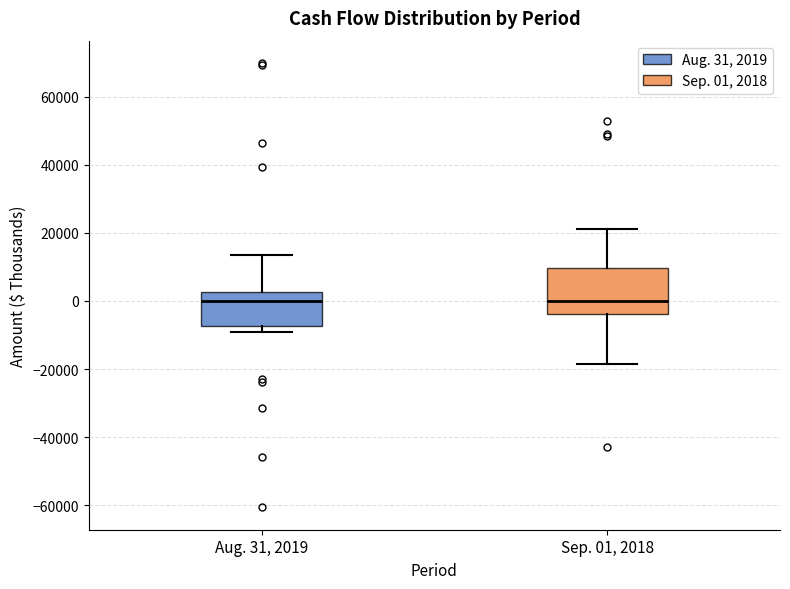

Reading left to right, read every box against the y-axis: the position of its median line, the range the box covers, and the ends of its whiskers. The values are not printed on the chart, so give them approximately, as read against the axis.

Aug. 31, 2019: median 0, box -8000 to 2000, whiskers -10000 to 14000
Sep. 01, 2018: median 0, box -4000 to 10000, whiskers -18000 to 22000